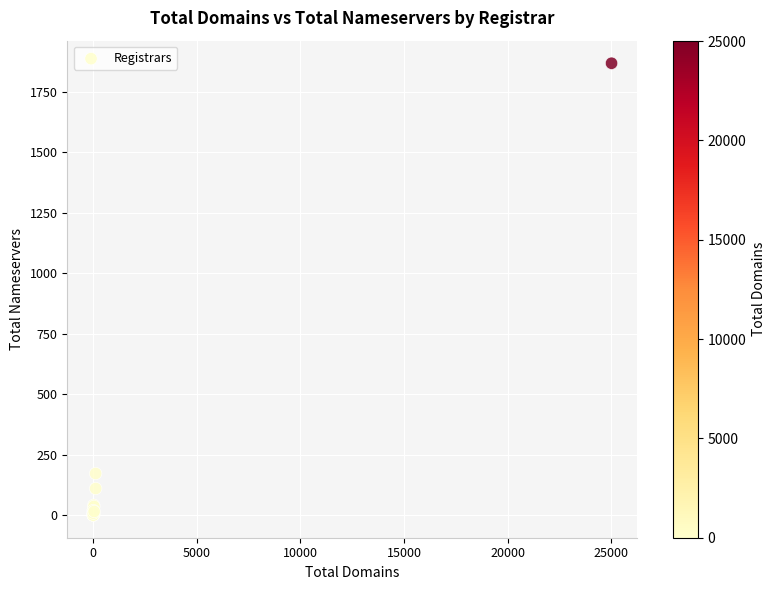

What Y value in the scatter plot is closest to 933?

172